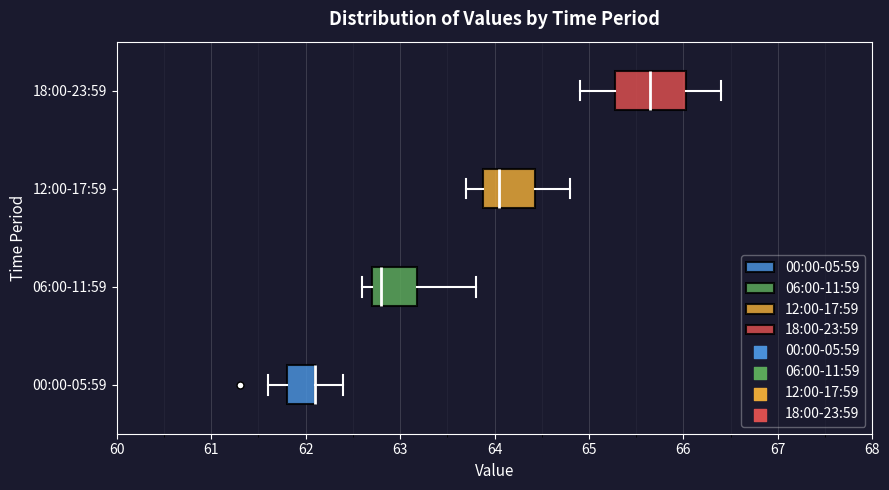

Which box is the widest, from its left edge to its right edge?

18:00-23:59